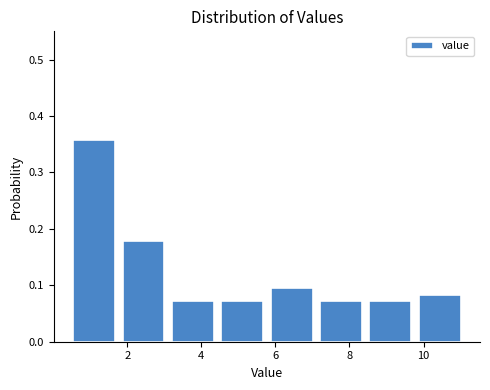

What is the height of the bar covering 0.4 to 1.8 on the x-axis? Neither the bar edges nor the heights are printed on the chart, so give them approximately, as read against the axes.

0.36